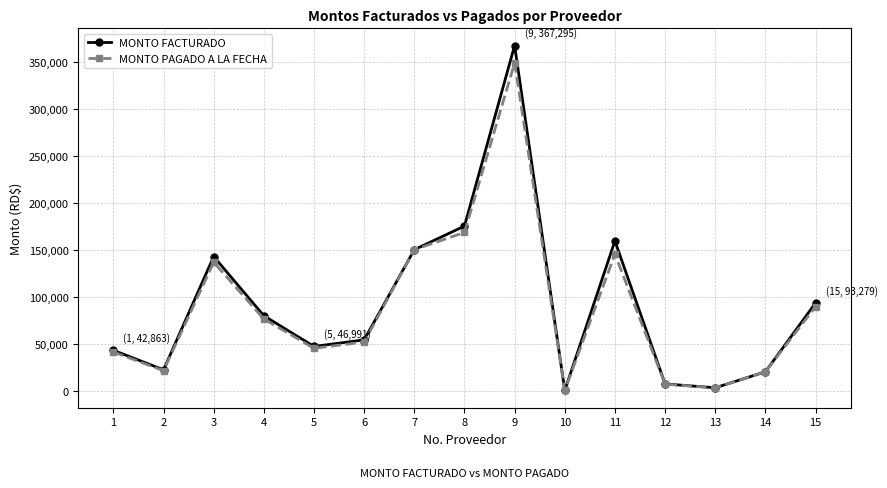

How many data points in MONTO PAGADO A LA FECHA are less than 51711?

7